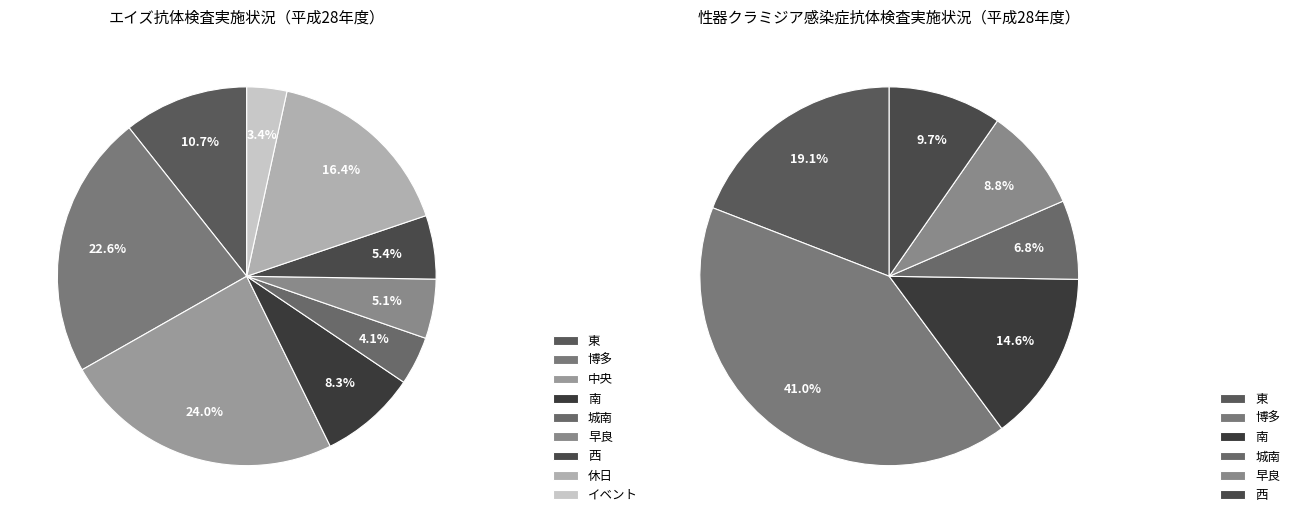

Does 南 represent more than half of the total?

No